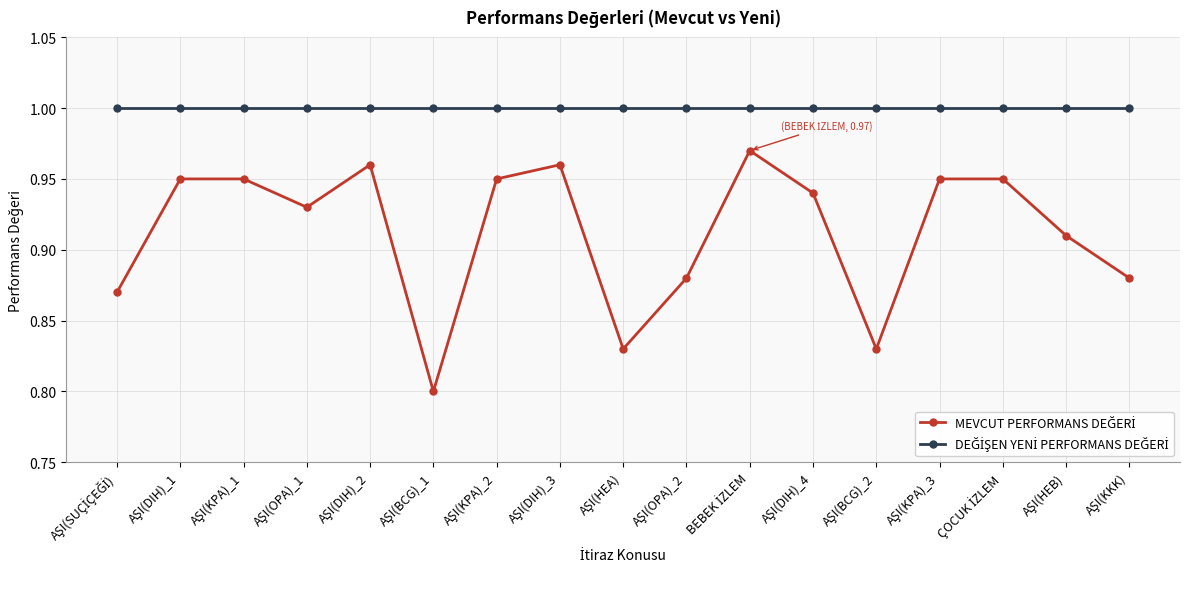

Does the chart display data point markers on the line(s)?

Yes